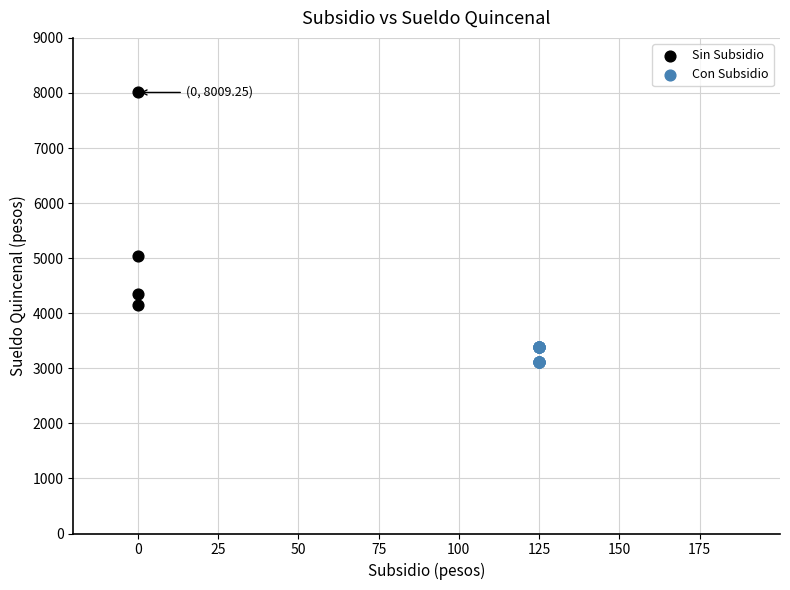

Which series reaches the maximum Y coordinate?

Sin Subsidio